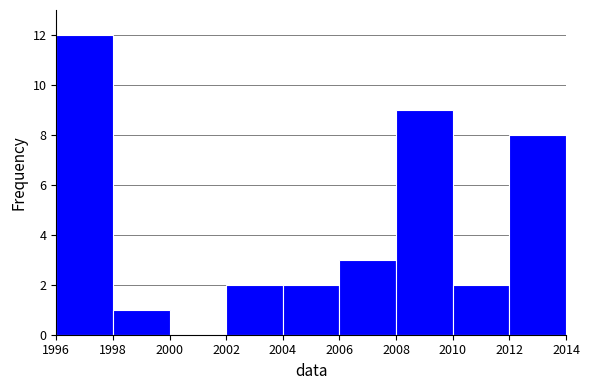

Which range on the x-axis has the tallest bar?

1996 to 1998